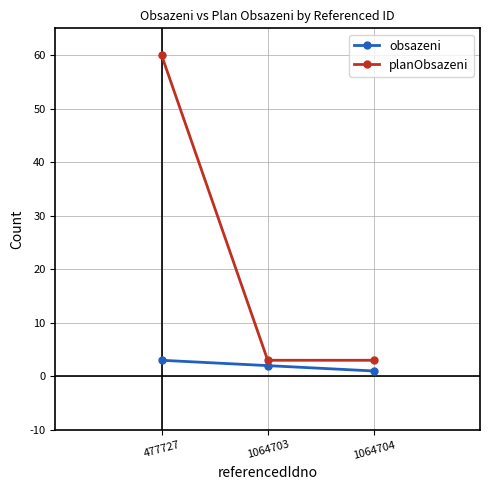

Reading right to left, list all the values displayed in this chart.

obsazeni: 1	2	3
planObsazeni: 3	3	60